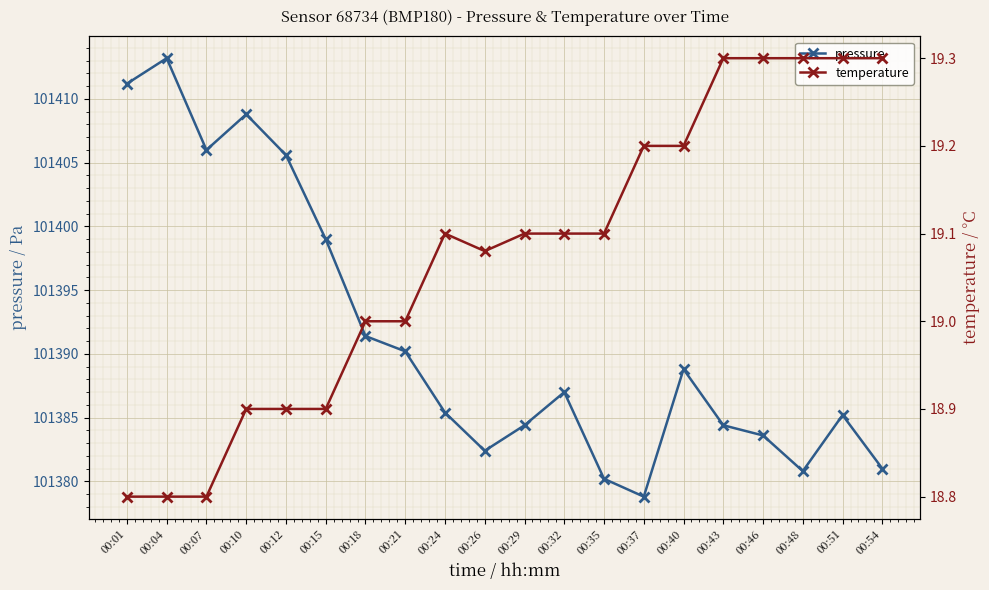

Which series has the widest spread of values?

pressure